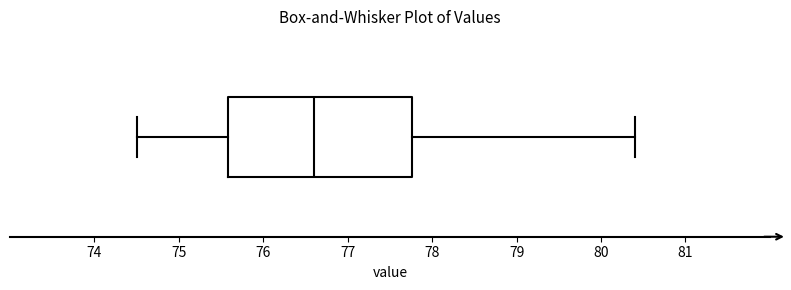

Where does the right whisker of the box end on the x-axis? The values are not printed on the chart, so give them approximately, as read against the axis.

80.4